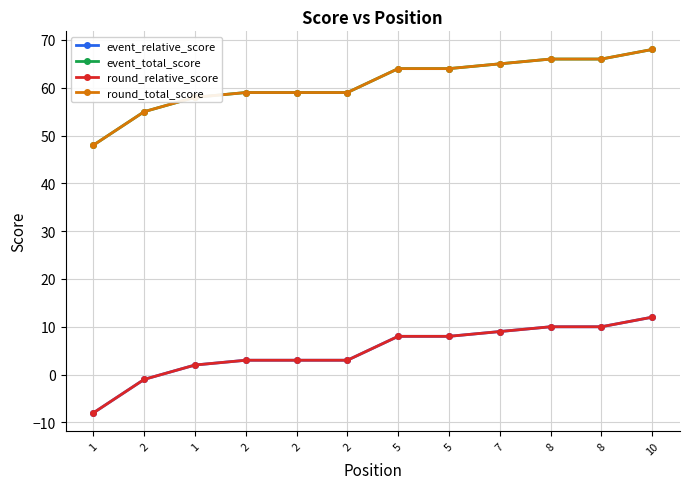

Is this an area chart (filled region under the line)?

No